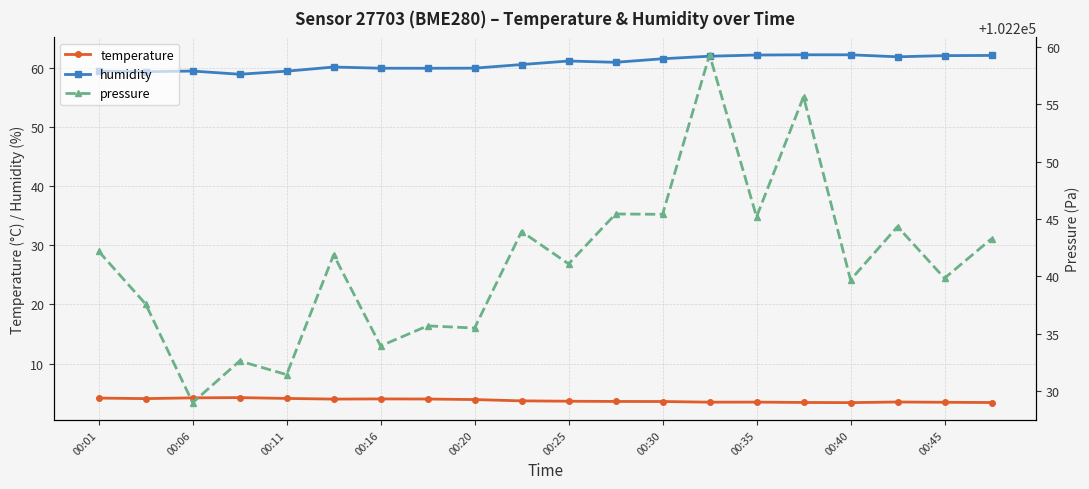

Rank the series by their maximum value, from highest to lowest.

pressure, humidity, temperature